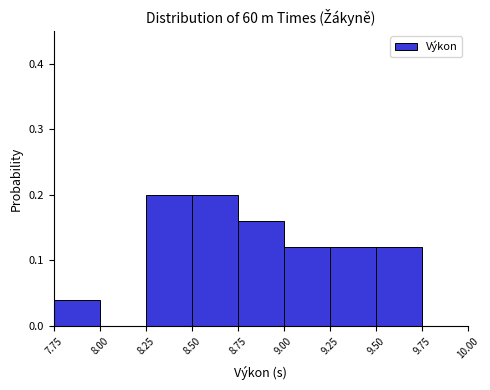

Reading left to right, transcribe this chart: for each bar, give the range it covers on the x-axis and its height. The values are not printed on the chart, so give them approximately, as read against the axis.

7.75 to 8.00: 0.04
8.00 to 8.25: 0
8.25 to 8.50: 0.20
8.50 to 8.75: 0.20
8.75 to 9.00: 0.16
9.00 to 9.25: 0.12
9.25 to 9.50: 0.12
9.50 to 9.75: 0.12
9.75 to 10.00: 0